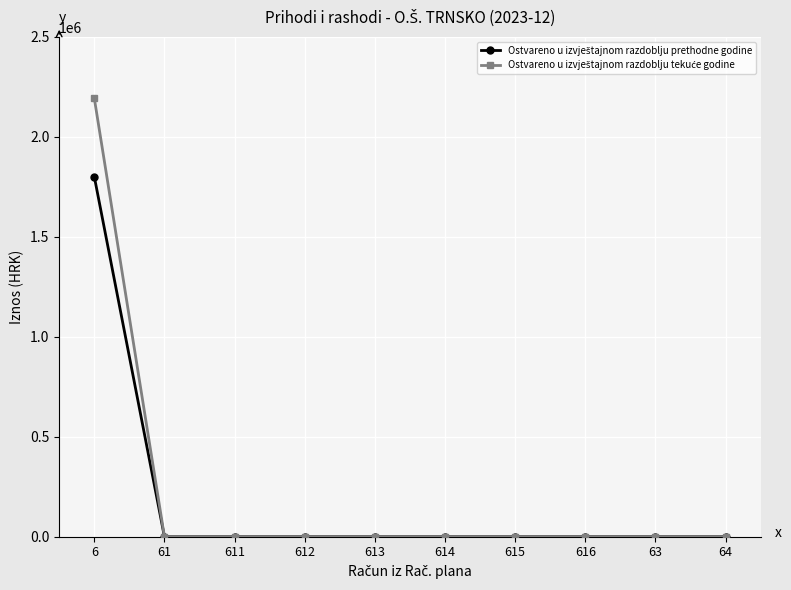

What is the maximum value shown in the chart?

2193195.5